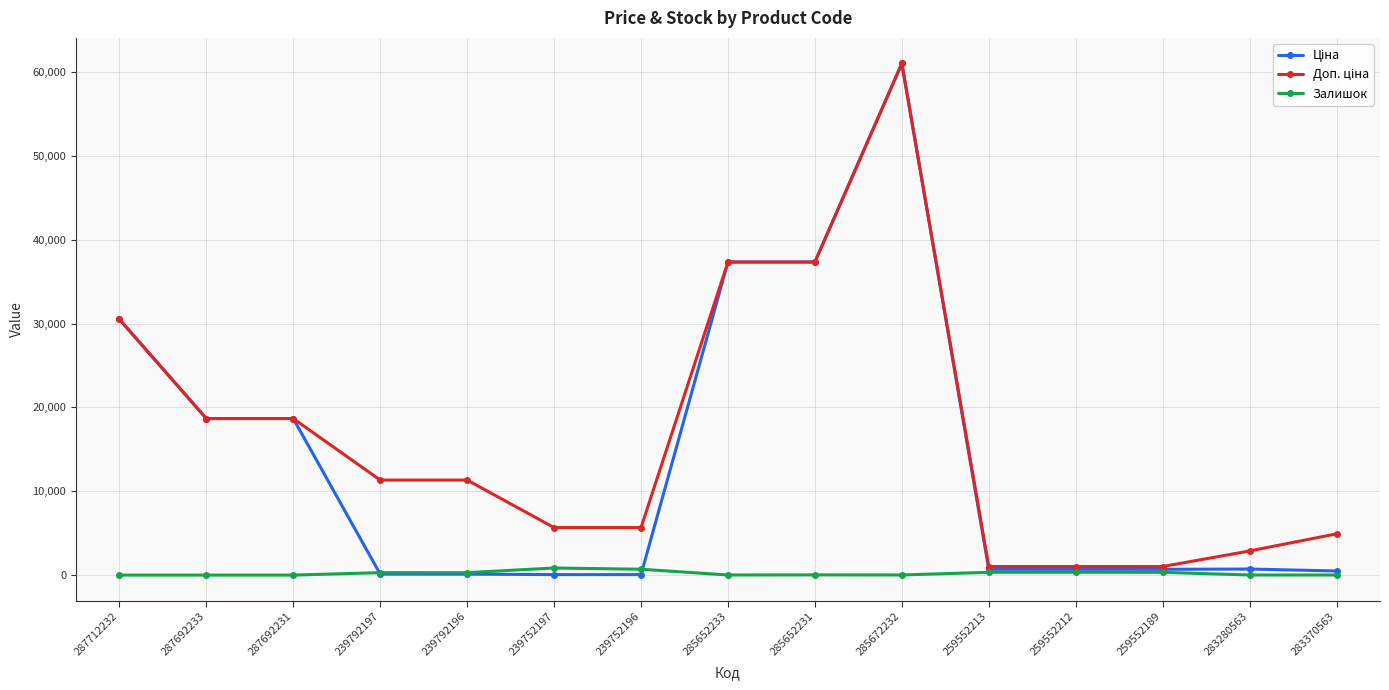

At how many categories does at least one series exceed 9123?

8